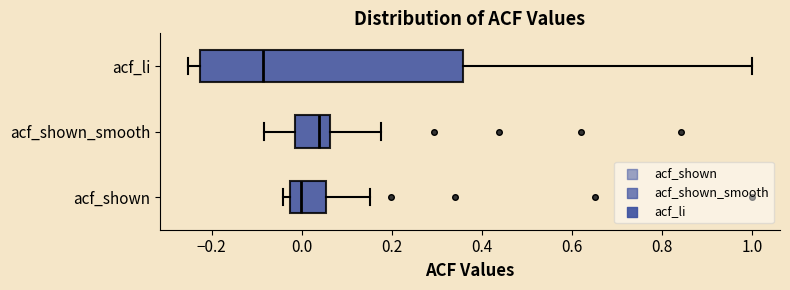

Reading bottom to top, read every box against the x-axis: the position of its median line, the range the box covers, and the ends of its whiskers. The values are not printed on the chart, so give them approximately, as read against the axis.

acf_shown: median 0.00, box -0.02 to 0.06, whiskers -0.04 to 0.16
acf_shown_smooth: median 0.04, box -0.02 to 0.06, whiskers -0.08 to 0.18
acf_li: median -0.08, box -0.22 to 0.36, whiskers -0.26 to 1.00